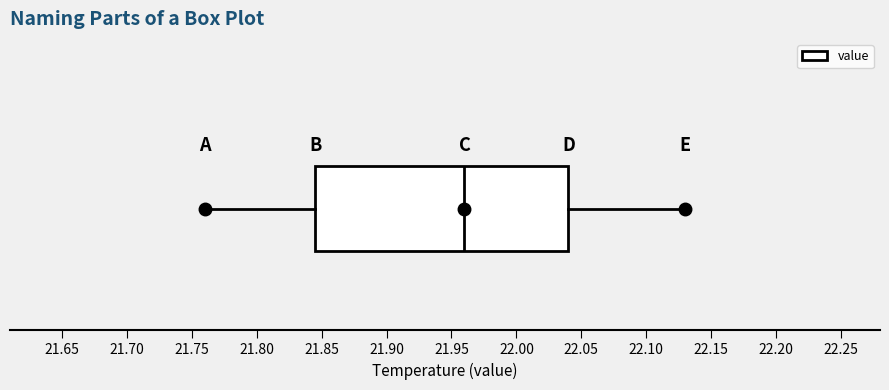

Read this box plot against the x-axis: the position of the median line, the range covered by the box, and the ends of both whiskers. The values are not printed on the chart, so give them approximately, as read against the axis.

median 21.960, box 21.845 to 22.040, whiskers 21.760 to 22.130